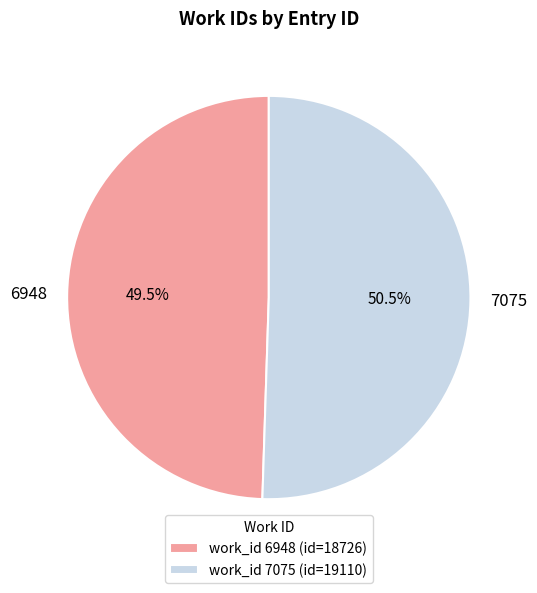

Which has a higher value, 7075 or 6948?

7075